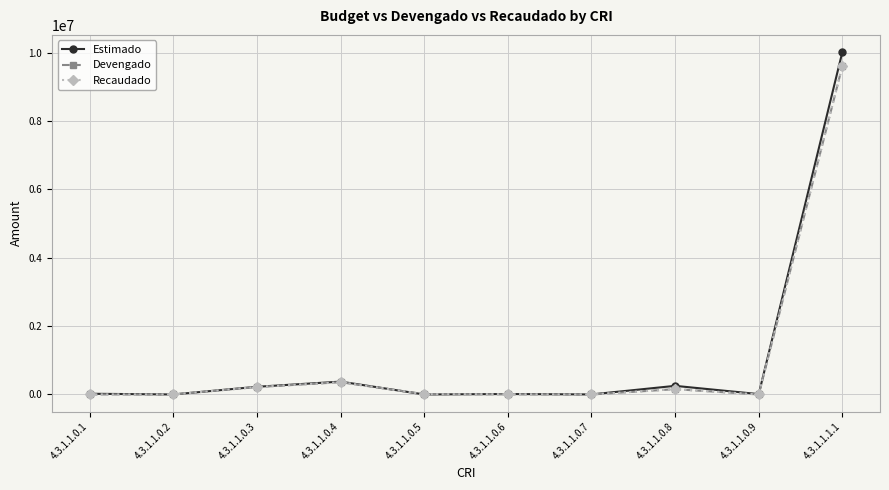

At which label does Recaudado first exceed 9143?

4.3.1.1.0.3